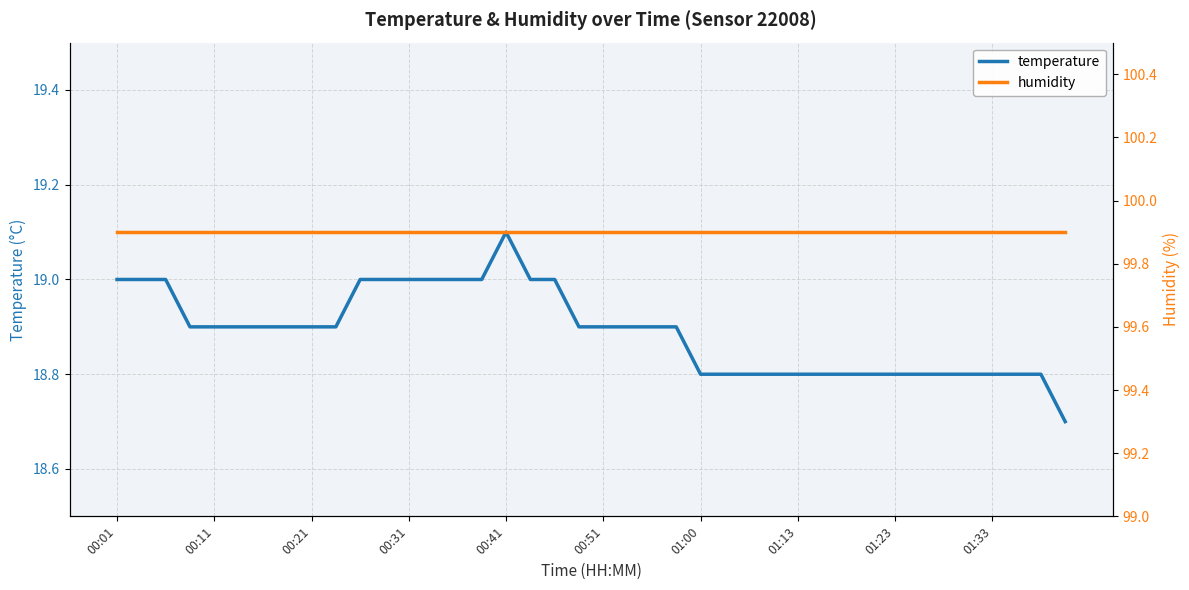

What position from the left is 23?

24